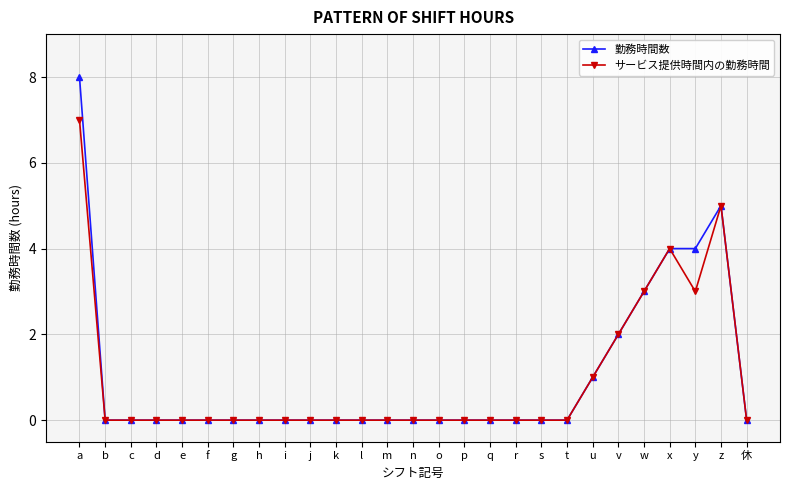

At which category is the sum across all series the highest?

a